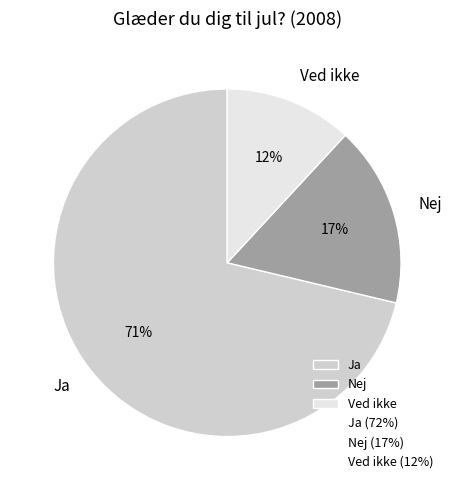

What percentage is the Ja slice, to the nearest percent?

71%